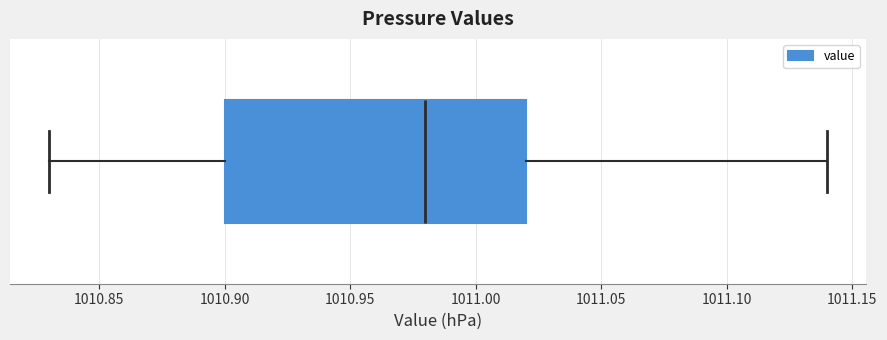

Transcribe this box plot: give where the median line is, the range the box spans, and where the two whiskers end, as read against the x-axis. The values are not printed on the chart, so give them approximately, as read against the axis.

median 1010.98, box 1010.90 to 1011.02, whiskers 1010.83 to 1011.14